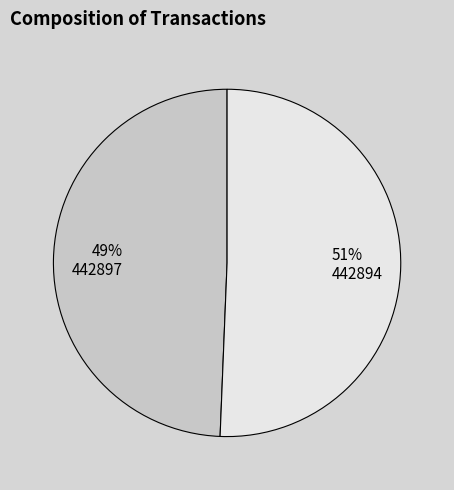

Which slice is the largest?

442894